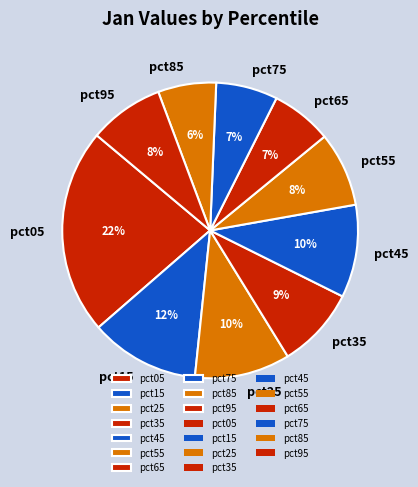

To the nearest percent, what is the combined percentage of pct75 and pct95?

15%